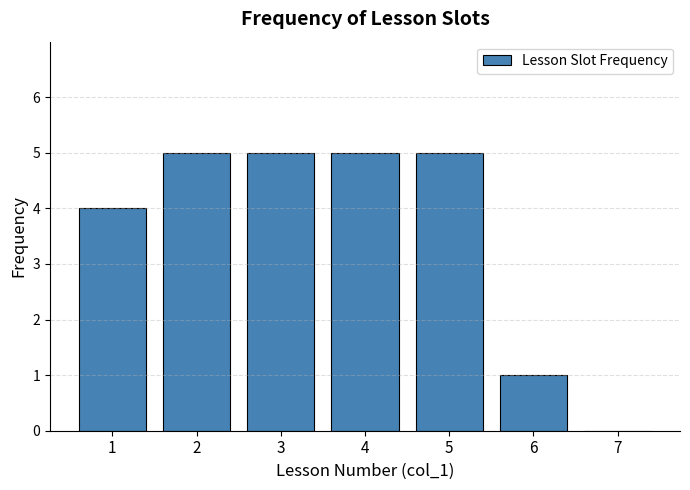

Reading left to right, transcribe all the data shown in this chart.

1=4	2=5	3=5	4=5	5=5	6=1	7=0